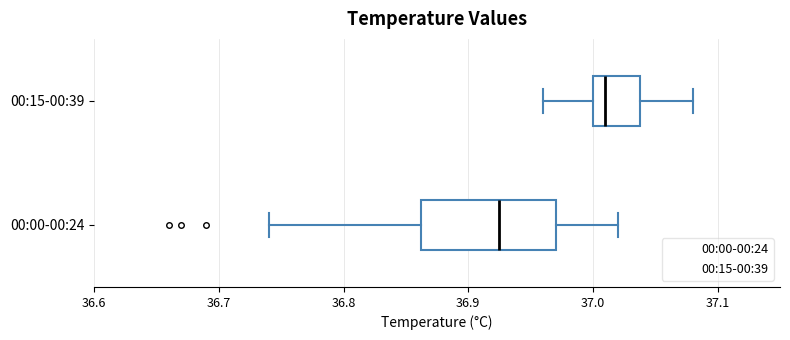

Comparing the boxes themselves (not the whiskers), which one is the widest?

00:00-00:24